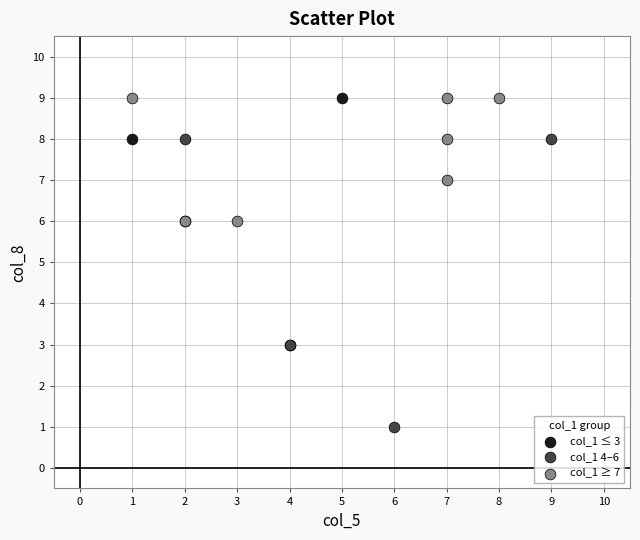

Which series has the largest Y range (max minus min)?

col_1 4–6